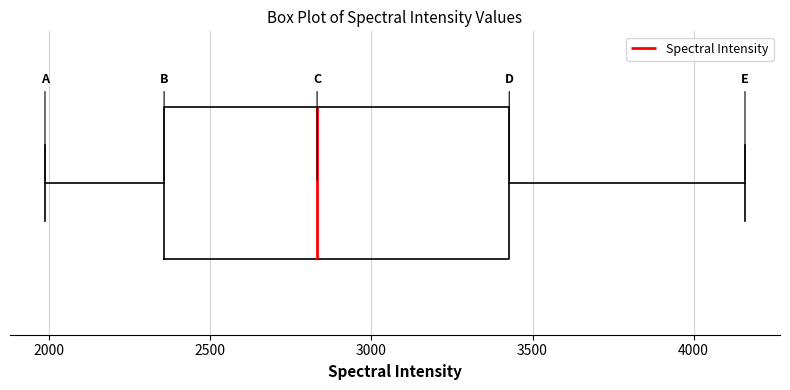

Transcribe this box plot: give where the median line is, the range the box spans, and where the two whiskers end, as read against the x-axis. The values are not printed on the chart, so give them approximately, as read against the axis.

median 2850, box 2350 to 3450, whiskers 2000 to 4150